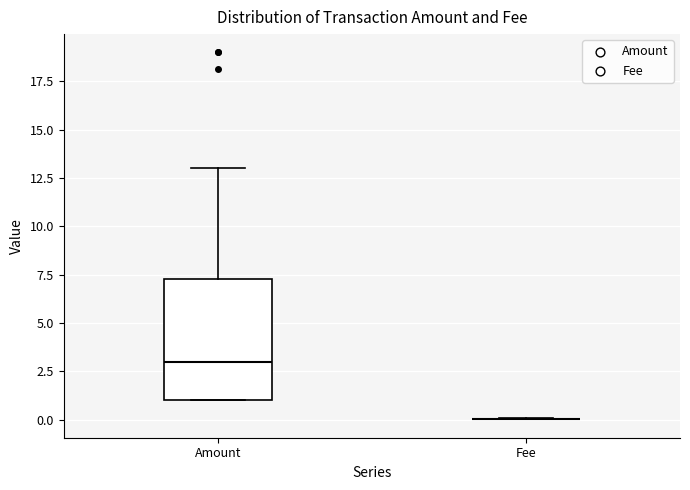

Which box is the tallest, from its lower edge to its upper edge?

Amount